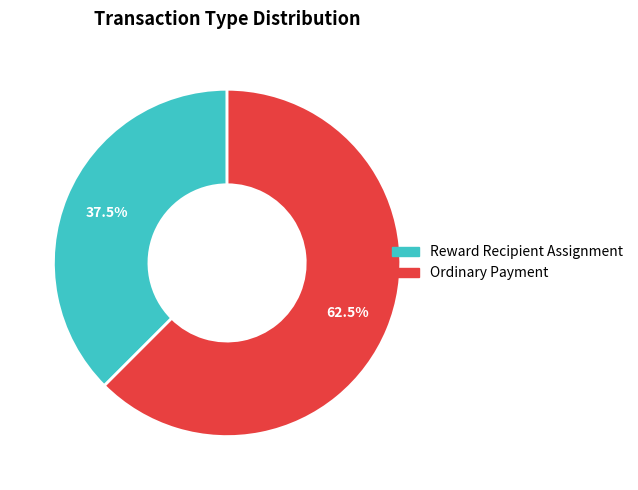

Rank the categories by value from highest to lowest.

Ordinary Payment, Reward Recipient Assignment